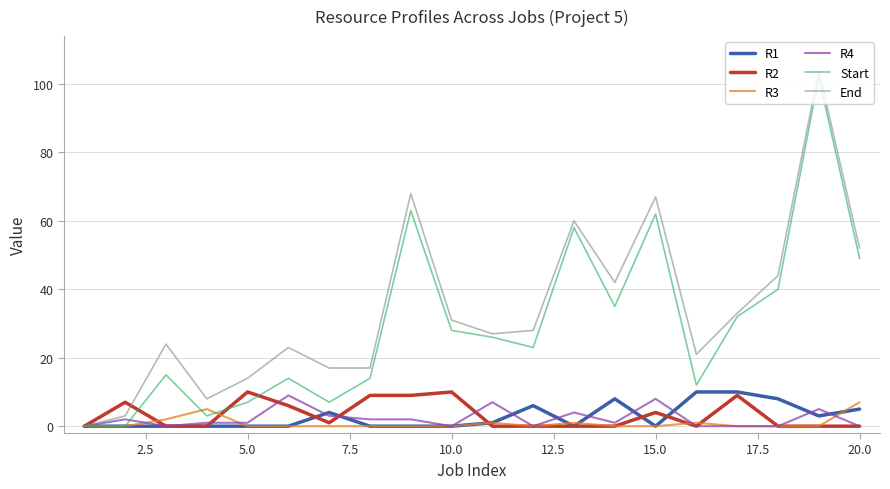

Does the chart have visible grid lines?

Yes